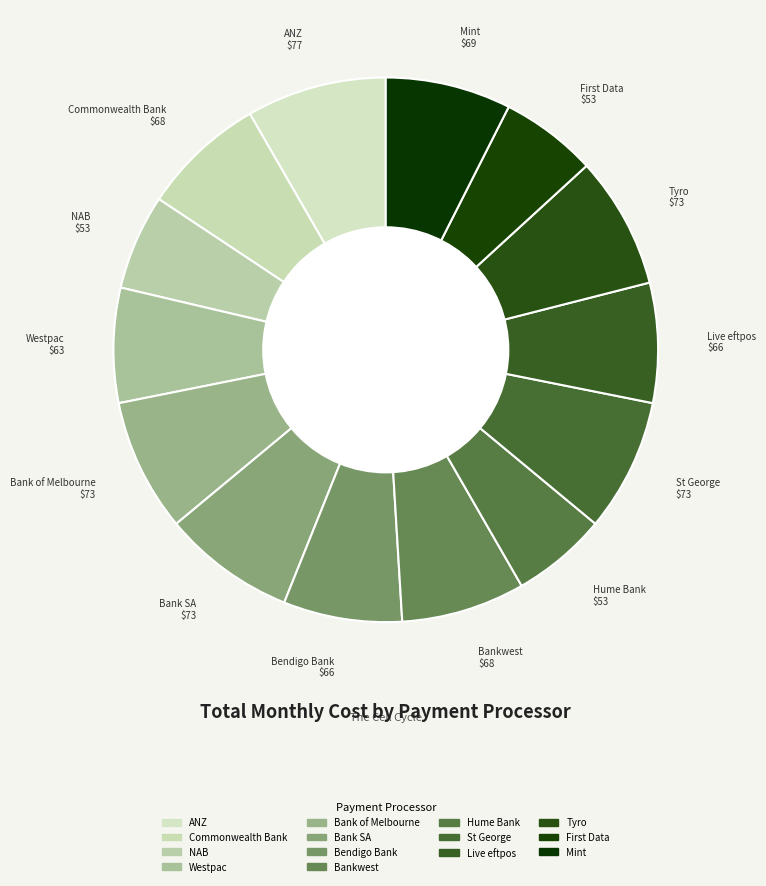

Approximately how many times larger is the value at Bank of Melbourne compared to Tyro?

1.0